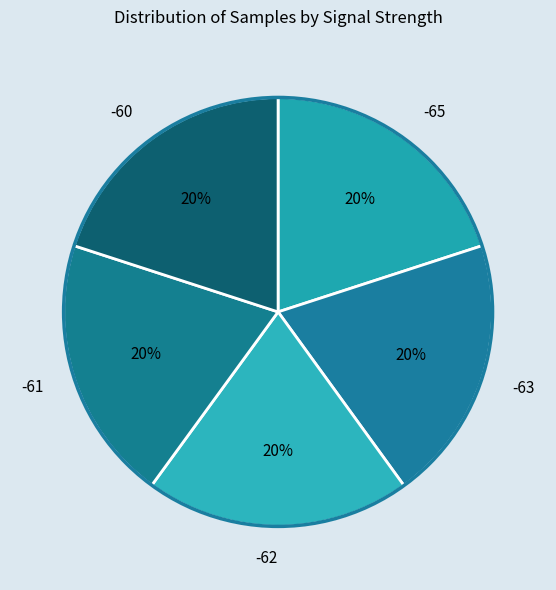

True or false: -62 accounts for 20% of the total.

True